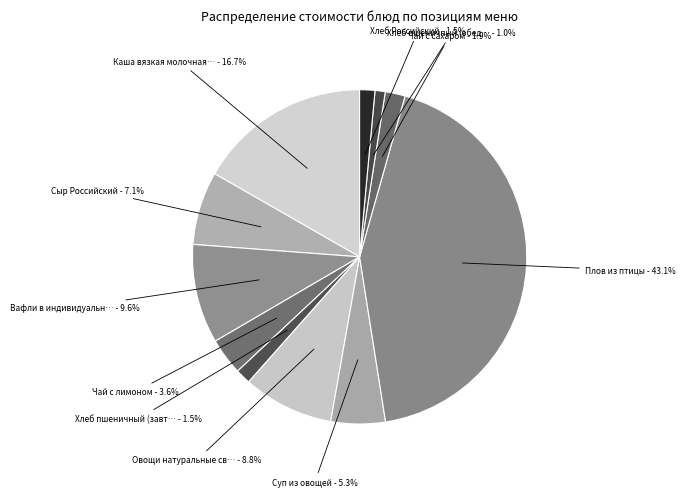

Count the number of slices in the pie.

11